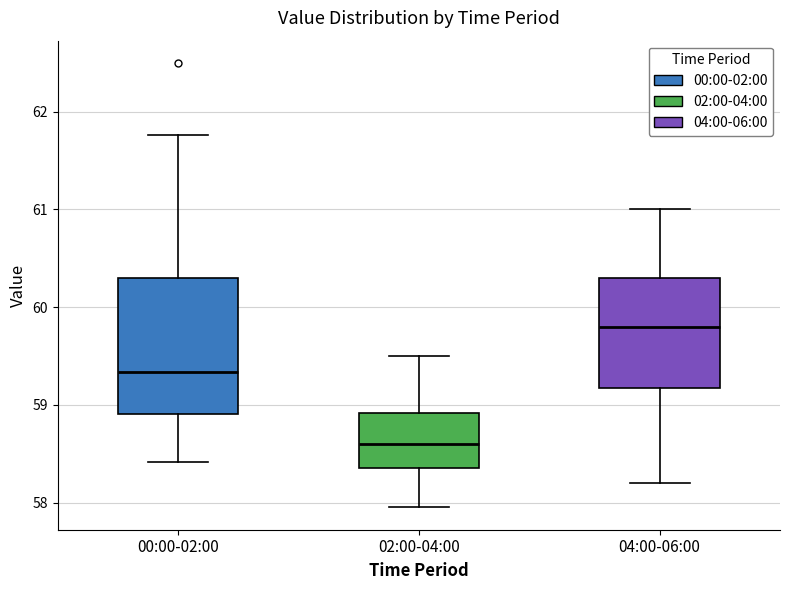

Reading left to right, transcribe this box plot: for each box, give where its median line is, the range the box spans, and where its two whiskers end, as read against the y-axis. The values are not printed on the chart, so give them approximately, as read against the axis.

00:00-02:00: median 59.3, box 58.9 to 60.3, whiskers 58.4 to 61.8
02:00-04:00: median 58.6, box 58.4 to 58.9, whiskers 58.0 to 59.5
04:00-06:00: median 59.8, box 59.2 to 60.3, whiskers 58.2 to 61.0